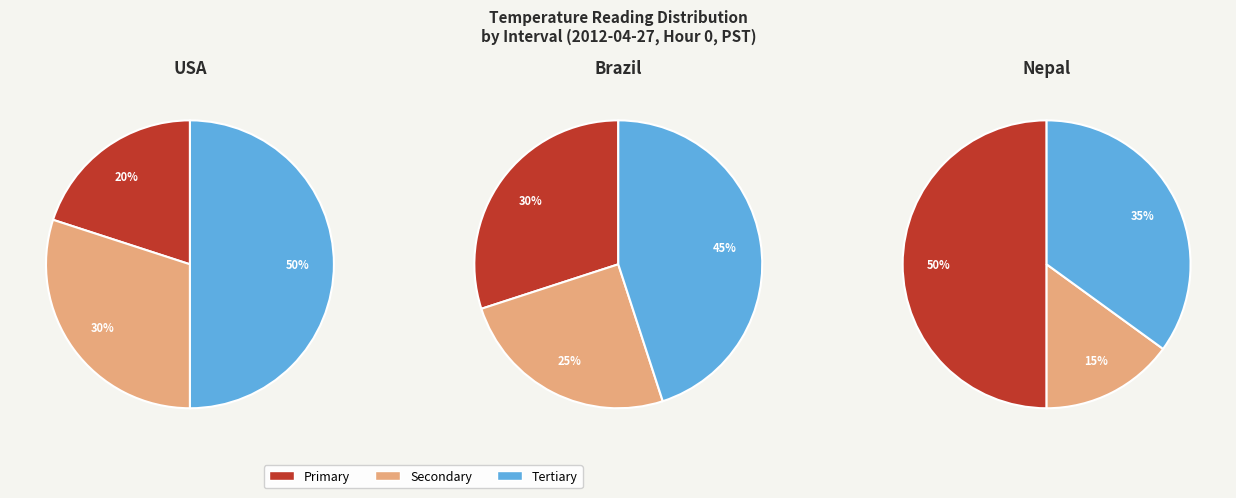

Does Hour 0 (7.7) account for over 50% of the chart?

No